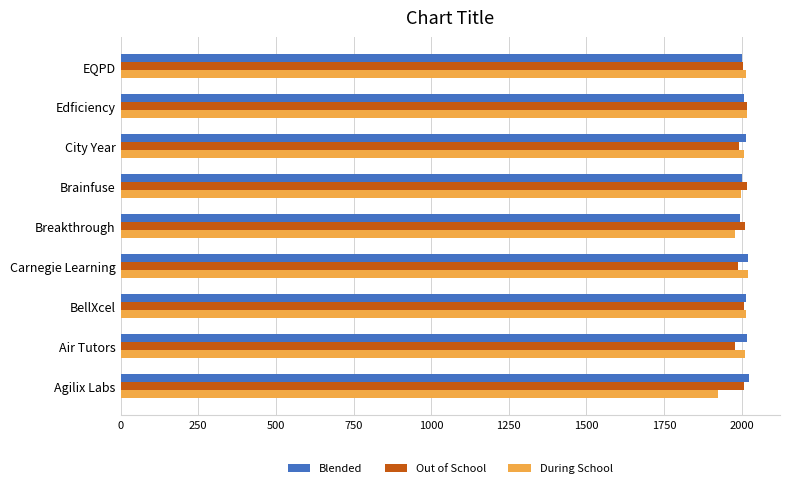

What is the total value across all series at City Year?

6011